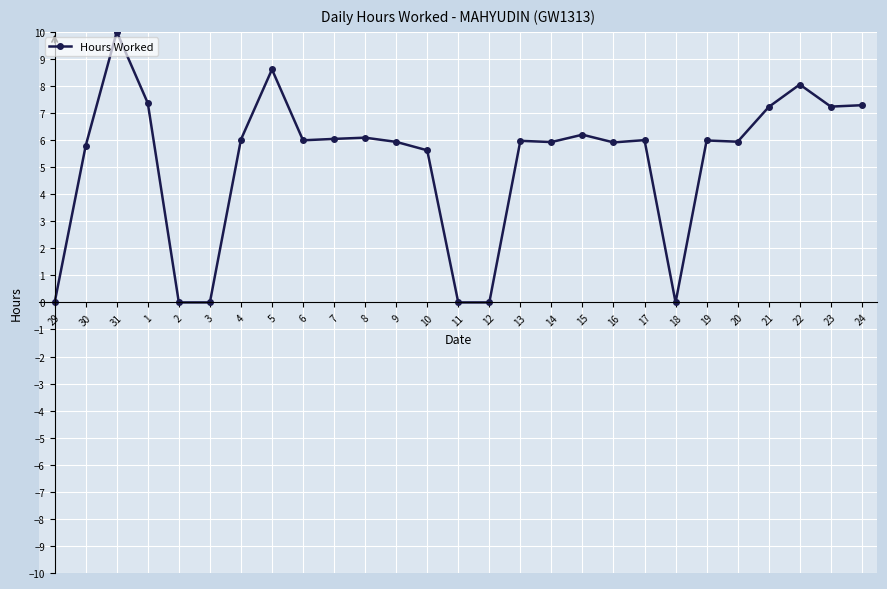

What is the difference between the second highest and minimum values?

8.6